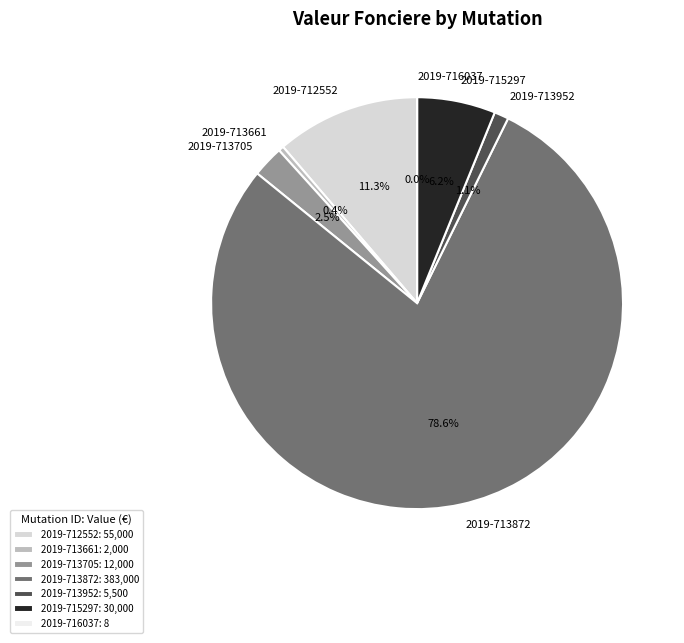

What is the total percentage of 2019-713872 and 2019-715297?

84.7%